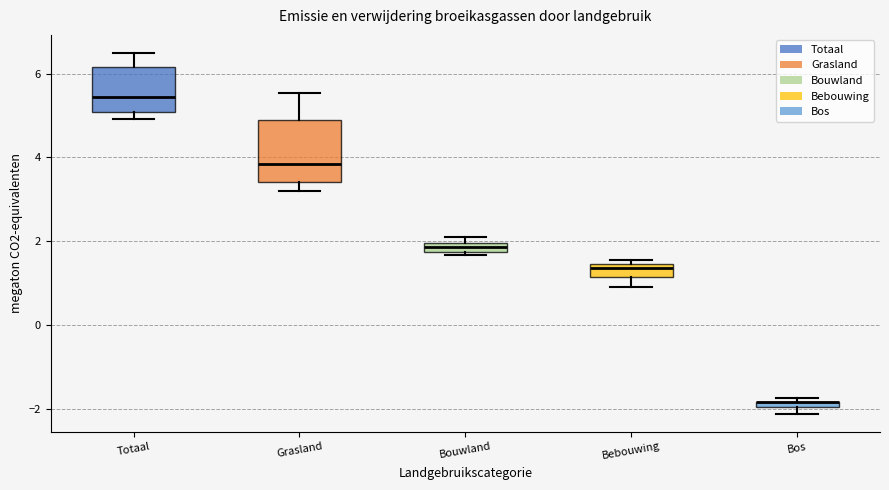

Which box is the tallest, from its lower edge to its upper edge?

Grasland